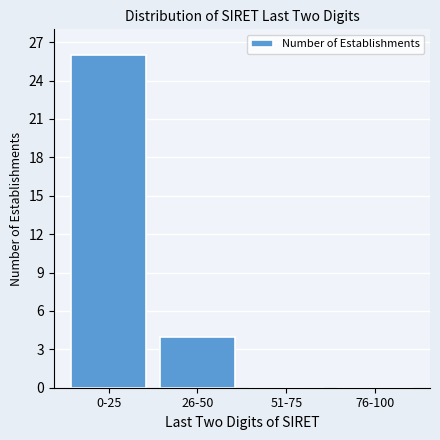

Reading right to left, transcribe all the data shown in this chart.

76-100=0	51-75=0	26-50=4	0-25=26